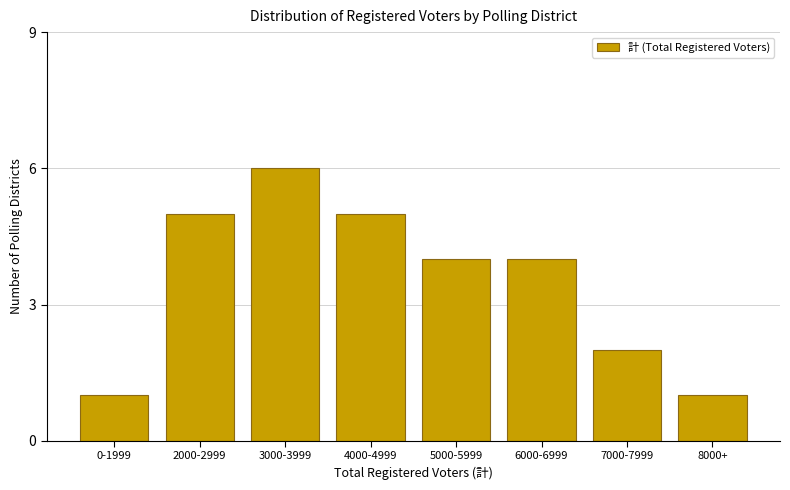

Reading right to left, what are all the values shown in this chart?

1	2	4	4	5	6	5	1